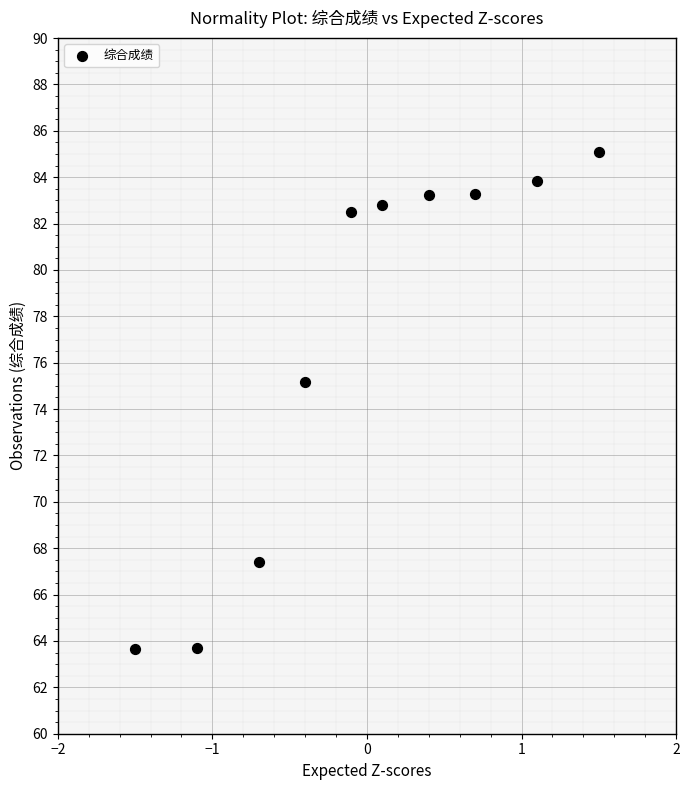

What Y value in the scatter plot is closest to 74?

75.2